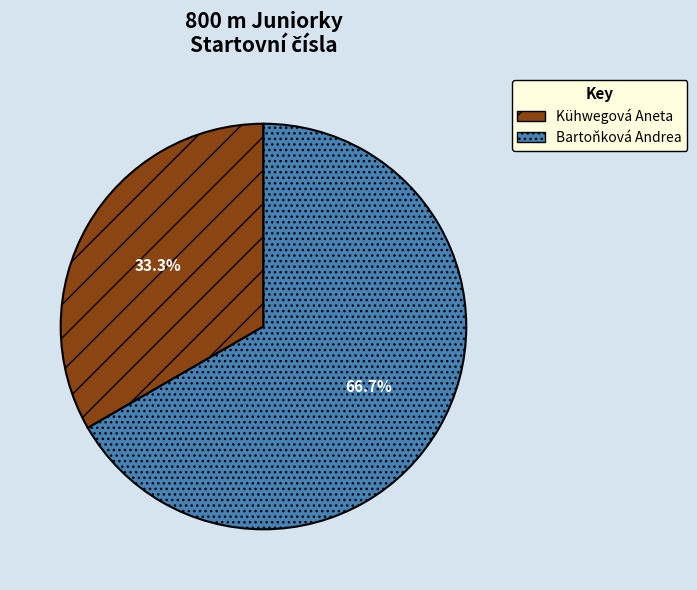

True or false: Kühwegová Aneta accounts for 33% of the total.

True